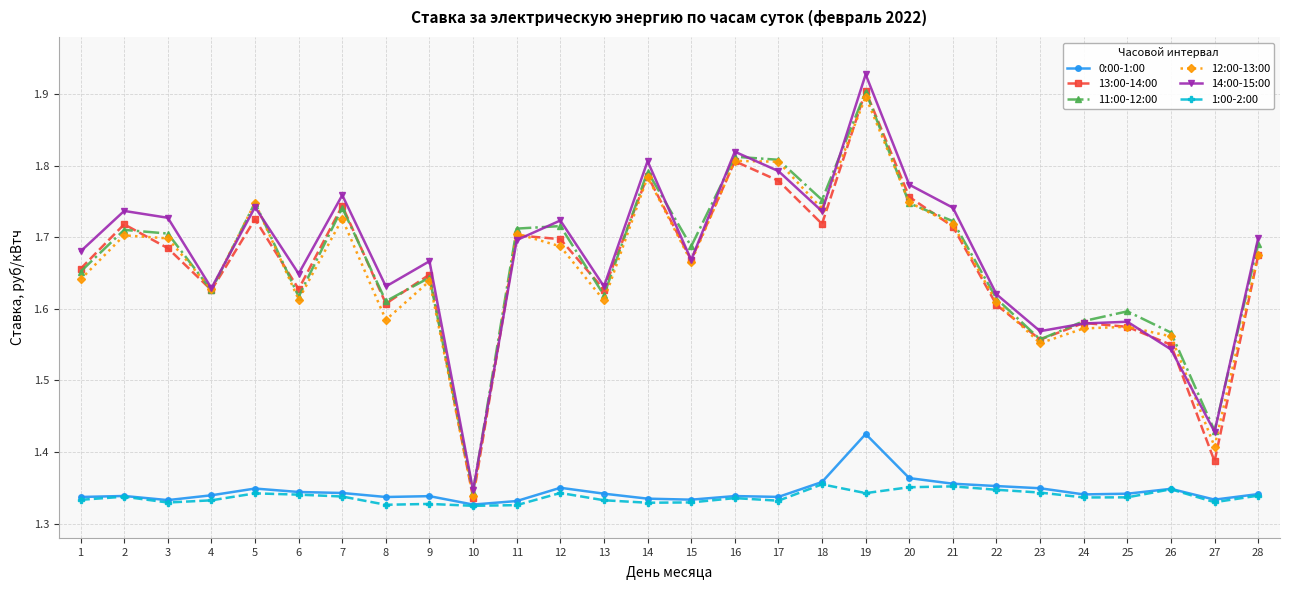

What is the sum of the 14:00-15:00 values at 11 and 16?

3.5